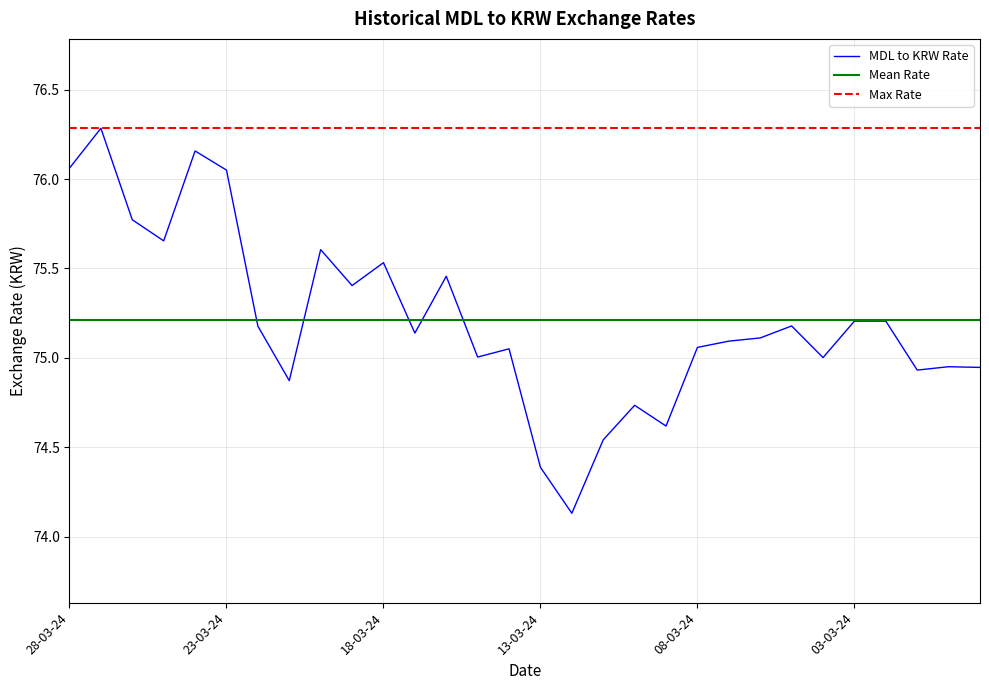

What are all the series names shown in the legend?

MDL to KRW Rate, Mean Rate, Max Rate